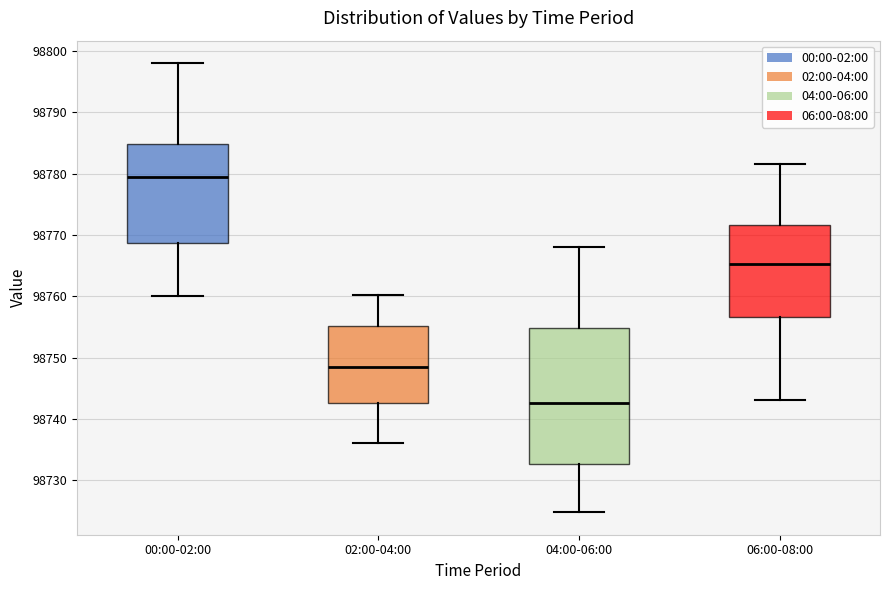

Which box is the tallest, from its lower edge to its upper edge?

04:00-06:00